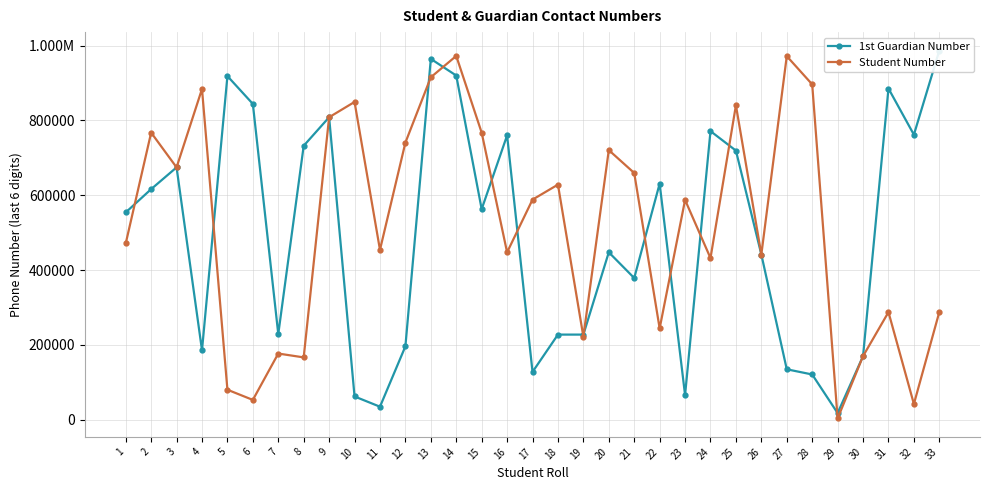

At which category is the sum across all series the highest?

14